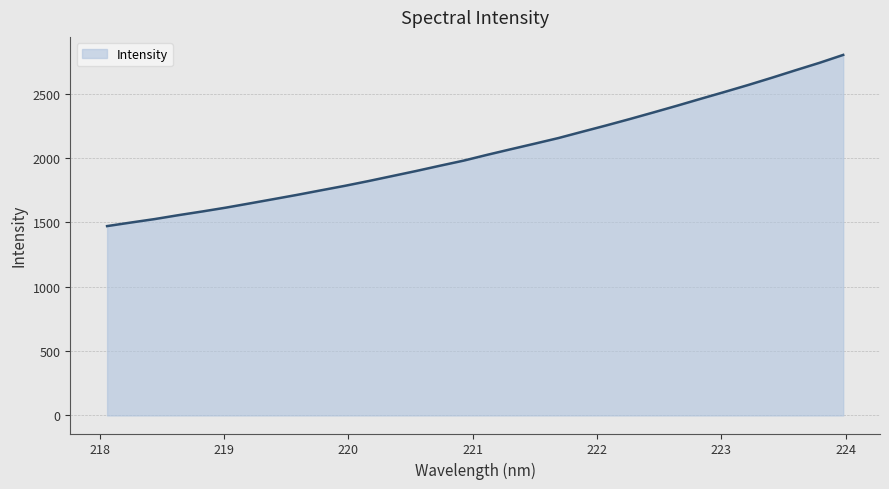

What is the smallest value displayed?

1470.5